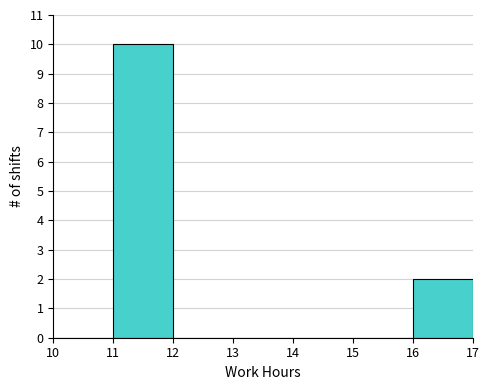

Which range on the x-axis has the tallest bar?

11 to 12